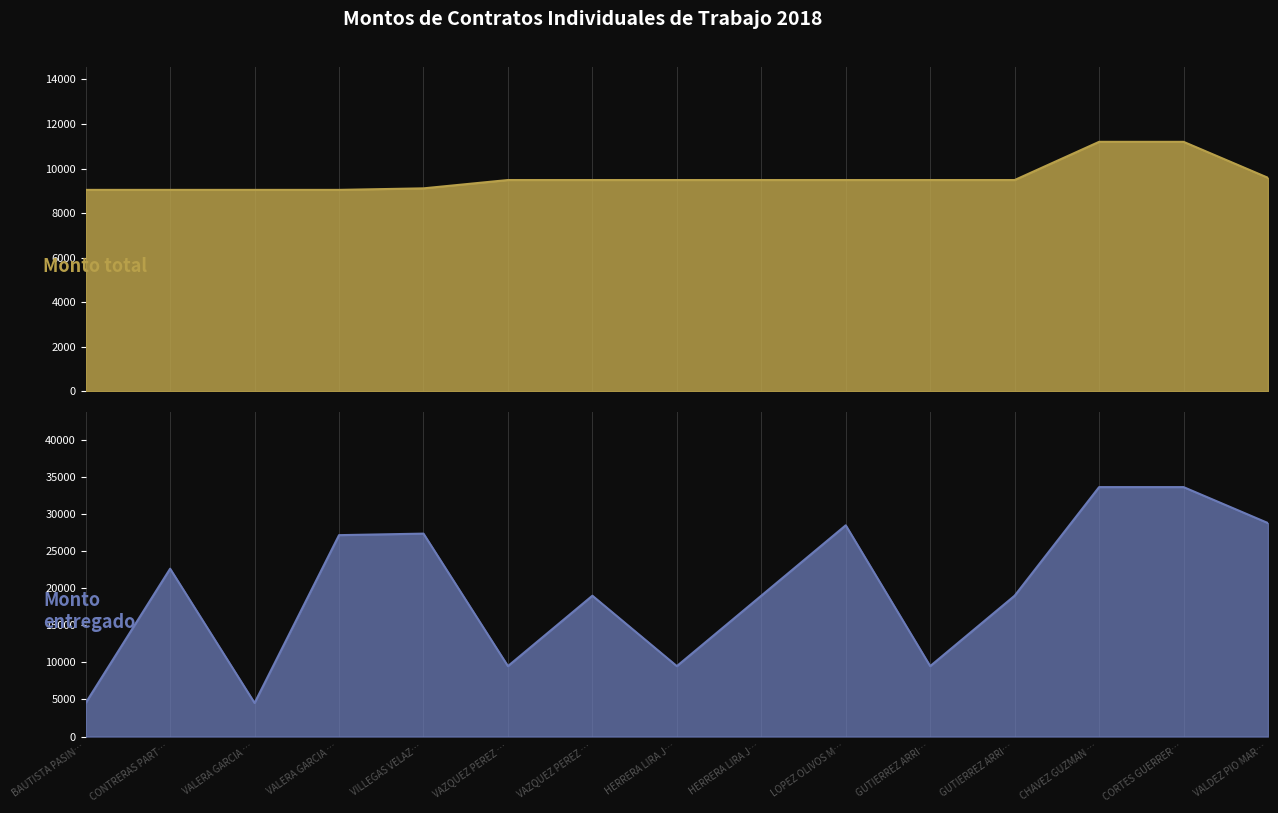

How many distinct data groups are displayed?

2